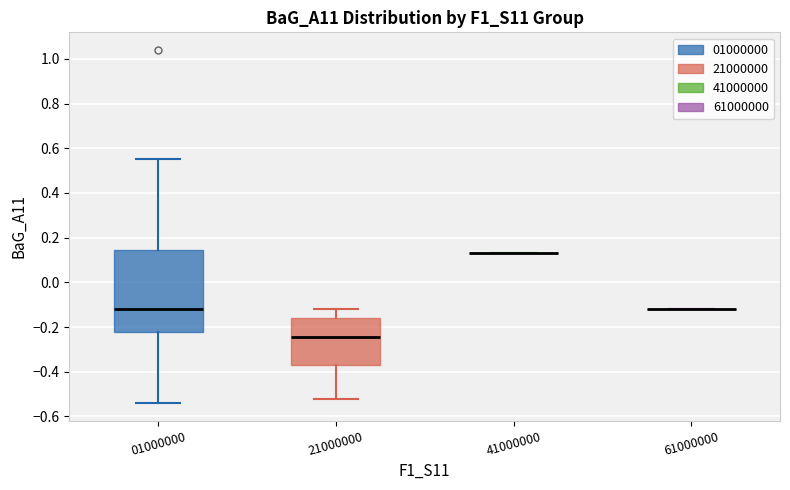

Which box is the tallest, from its lower edge to its upper edge?

01000000